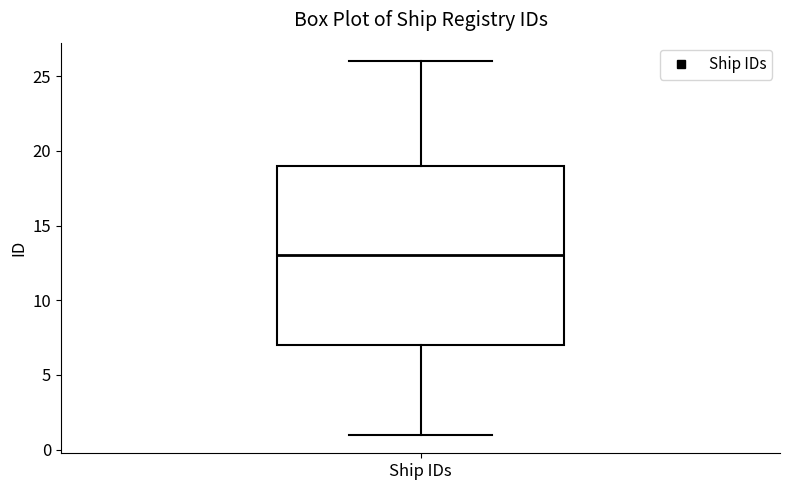

Where is the upper edge of the box for Ship IDs on the y-axis? The values are not printed on the chart, so give them approximately, as read against the axis.

19